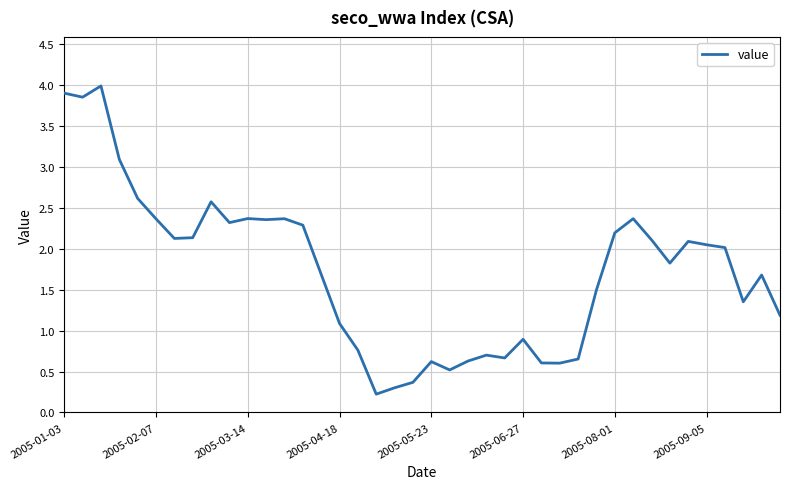

What is the smallest value displayed?

0.2